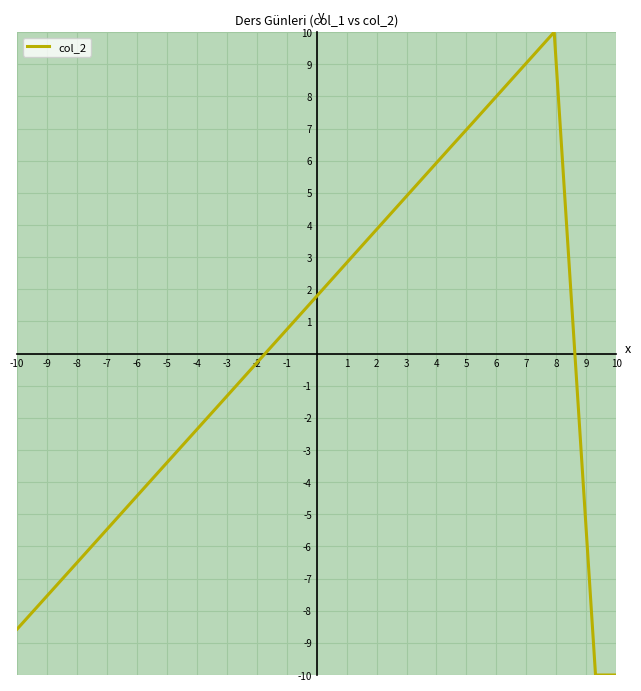

What is the minimum value shown in the chart?

-10.0